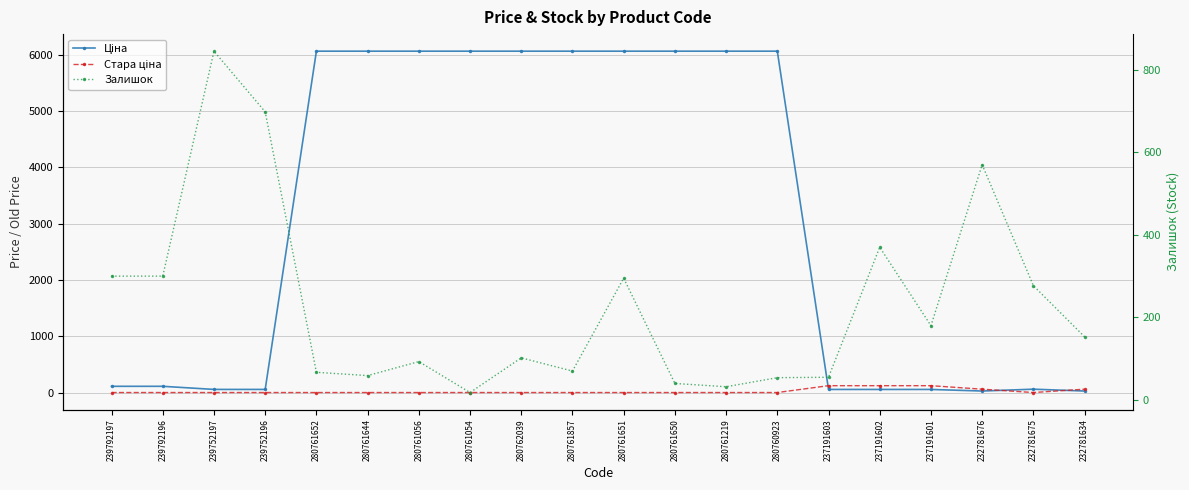

What is the total value across all series at 280761054?

6085.2